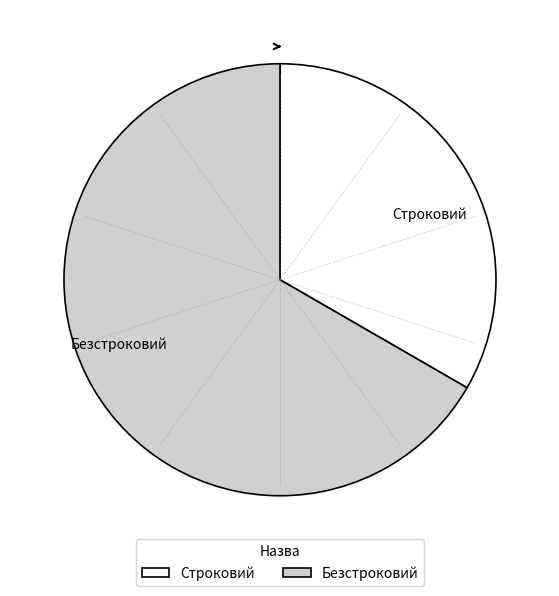

Which slice represents more than half of the pie?

Безстроковий